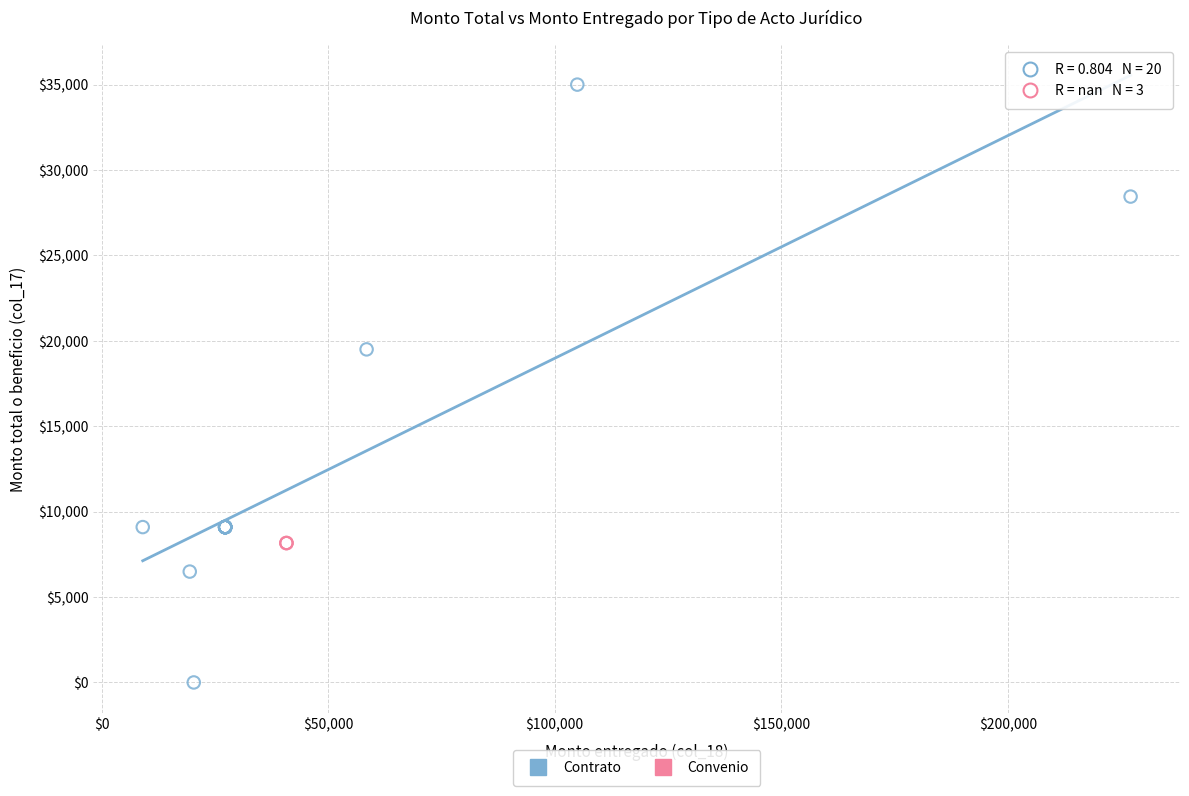

Which series contains the lowest Y value?

Contrato